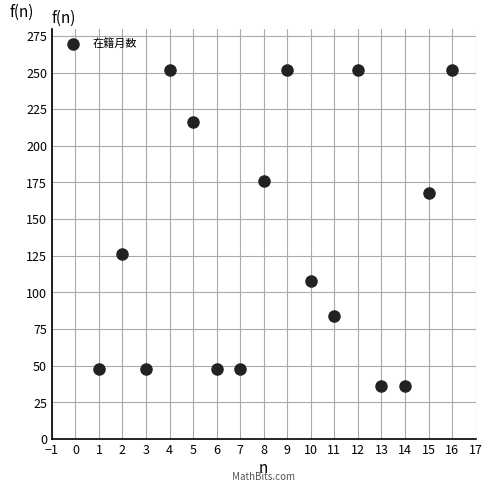

What is the range of Y values (max minus min)?

216